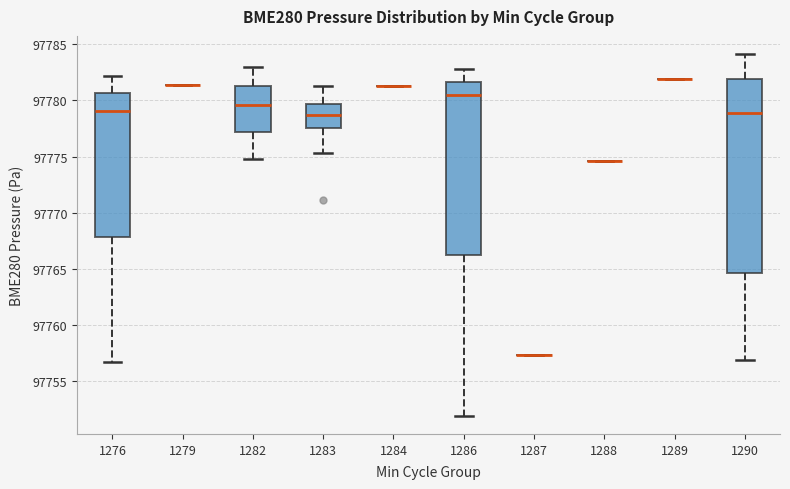

Reading left to right, read every box against the y-axis: the position of its median line, the range the box covers, and the ends of its whiskers. The values are not printed on the chart, so give them approximately, as read against the axis.

1276: median 97779.0, box 97768.0 to 97780.5, whiskers 97756.5 to 97782.0
1279: box collapsed to a line at 97781.5, whiskers 97781.5 to 97781.5
1282: median 97779.5, box 97777.0 to 97781.5, whiskers 97775.0 to 97783.0
1283: median 97778.5, box 97777.5 to 97779.5, whiskers 97775.5 to 97781.5
1284: box collapsed to a line at 97781.5, whiskers 97781.5 to 97781.5
1286: median 97780.5, box 97766.0 to 97781.5, whiskers 97752.0 to 97783.0
1287: box collapsed to a line at 97757.5, whiskers 97757.5 to 97757.5
1288: box collapsed to a line at 97774.5, whiskers 97774.5 to 97774.5
1289: box collapsed to a line at 97782.0, whiskers 97782.0 to 97782.0
1290: median 97779.0, box 97764.5 to 97782.0, whiskers 97757.0 to 97784.0